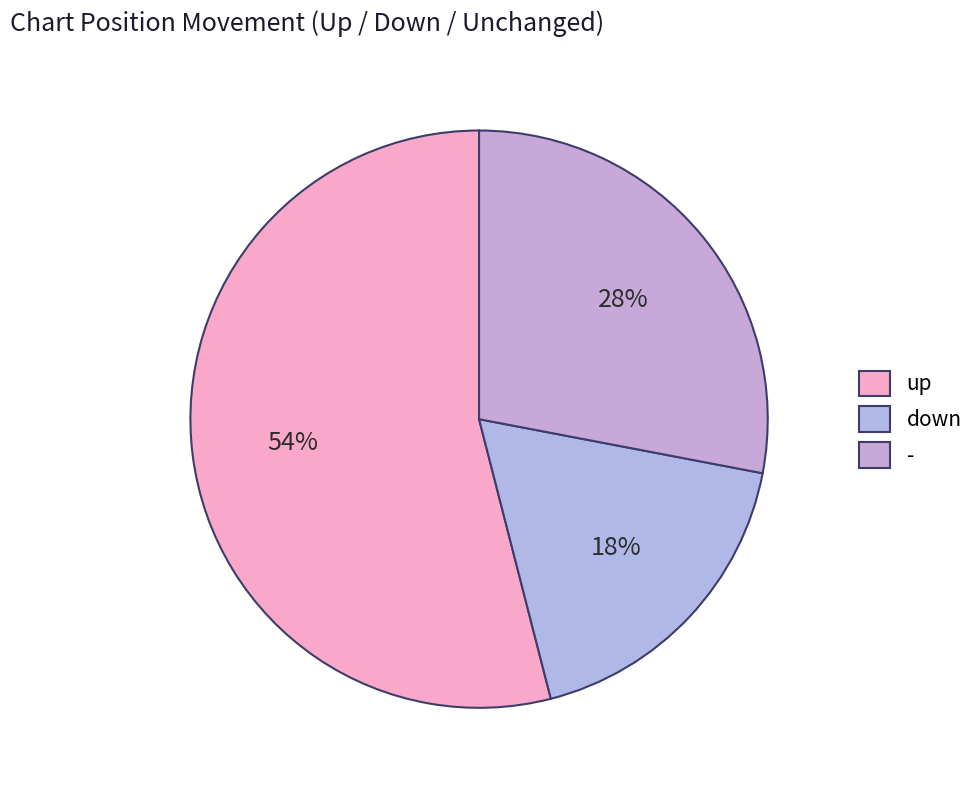

What percentage do - and up together represent?

82.0%